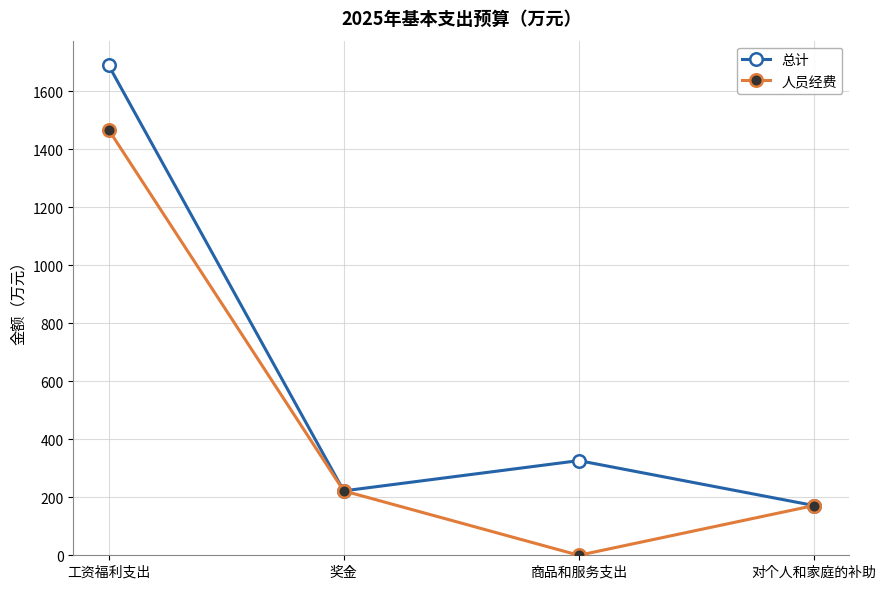

Which series has the largest range (max minus min)?

总计